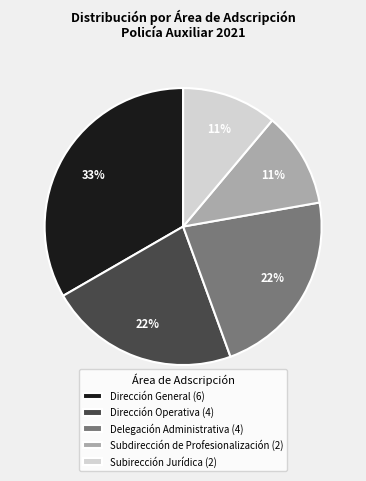

Do Delegación Administrativa (4) and Dirección General (6) together represent more than half of the pie?

Yes